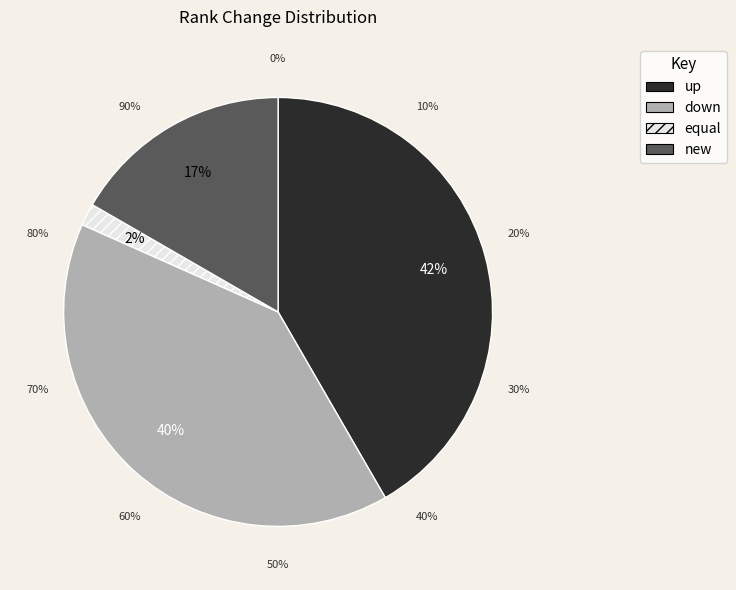

What is the smallest slice in the pie chart?

equal